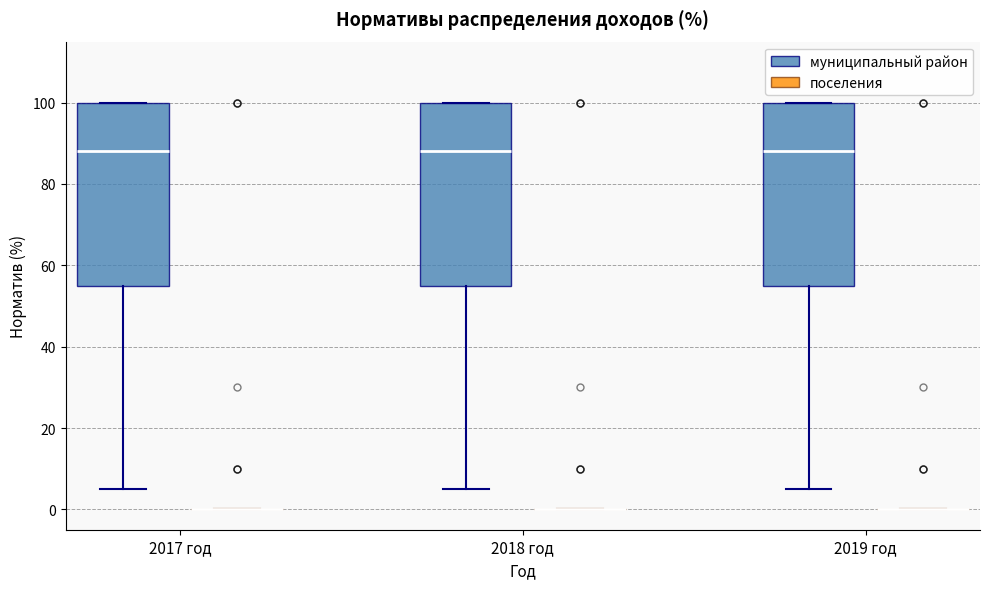

Reading left to right, transcribe this box plot: for each box, give where its median line is, the range the box spans, and where its two whiskers end, as read against the y-axis. The values are not printed on the chart, so give them approximately, as read against the axis.

2017 год (муниципальный район): median 88, box 56 to 100, whiskers 6 to 100
2017 год (поселения): box collapsed to a line at 0, whiskers 0 to 0
2018 год (муниципальный район): median 88, box 56 to 100, whiskers 6 to 100
2018 год (поселения): box collapsed to a line at 0, whiskers 0 to 0
2019 год (муниципальный район): median 88, box 56 to 100, whiskers 6 to 100
2019 год (поселения): box collapsed to a line at 0, whiskers 0 to 0